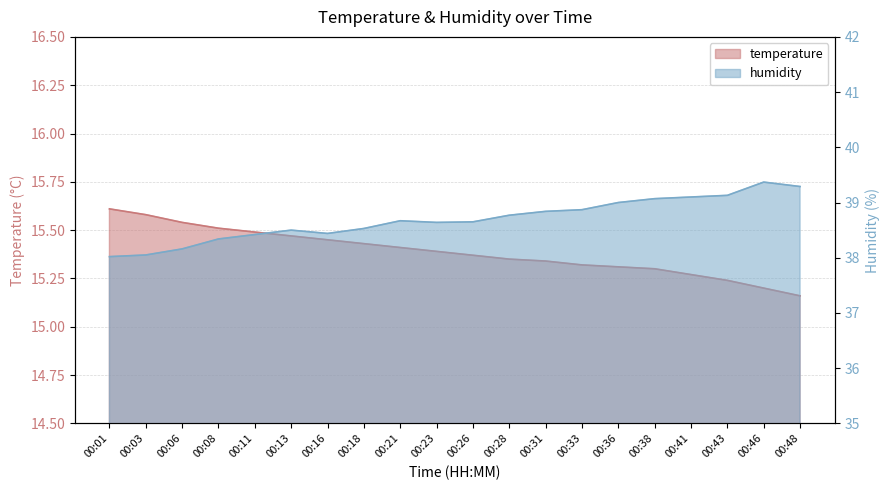

Which category has the highest value in the temperature series?

00:01